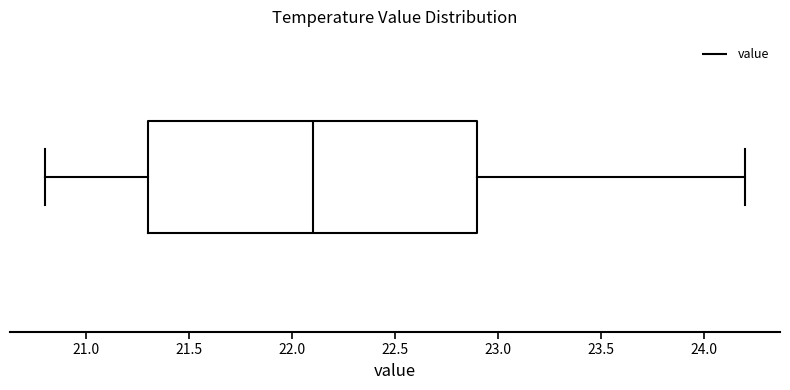

Transcribe this box plot: give where the median line is, the range the box spans, and where the two whiskers end, as read against the x-axis. The values are not printed on the chart, so give them approximately, as read against the axis.

median 22.1, box 21.3 to 22.9, whiskers 20.8 to 24.2